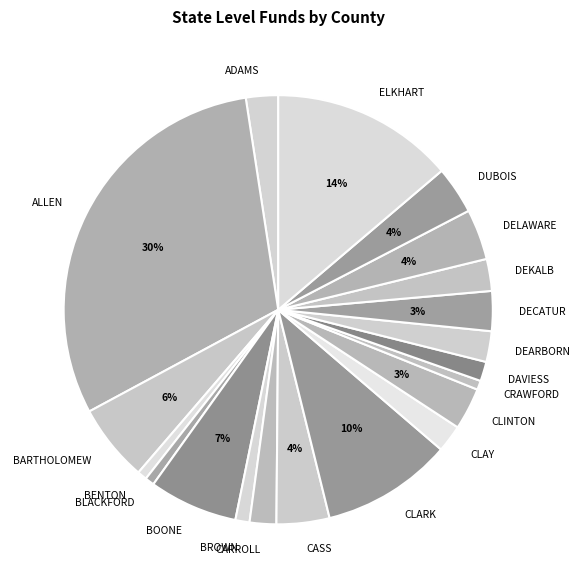

Combined, do BROWN and DECATUR account for over 50%?

No